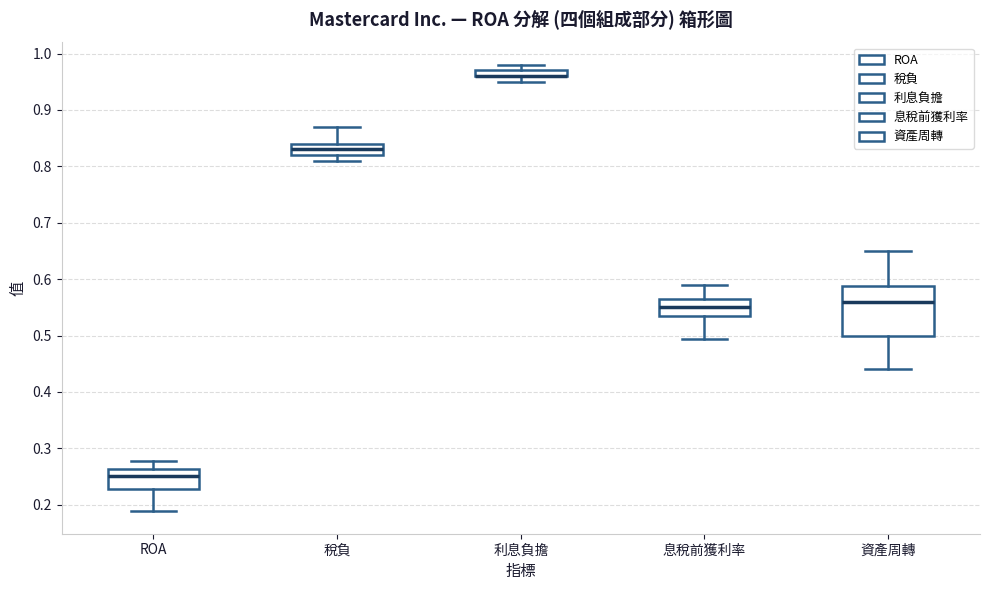

Comparing the boxes themselves (not the whiskers), which one is the tallest?

資產周轉